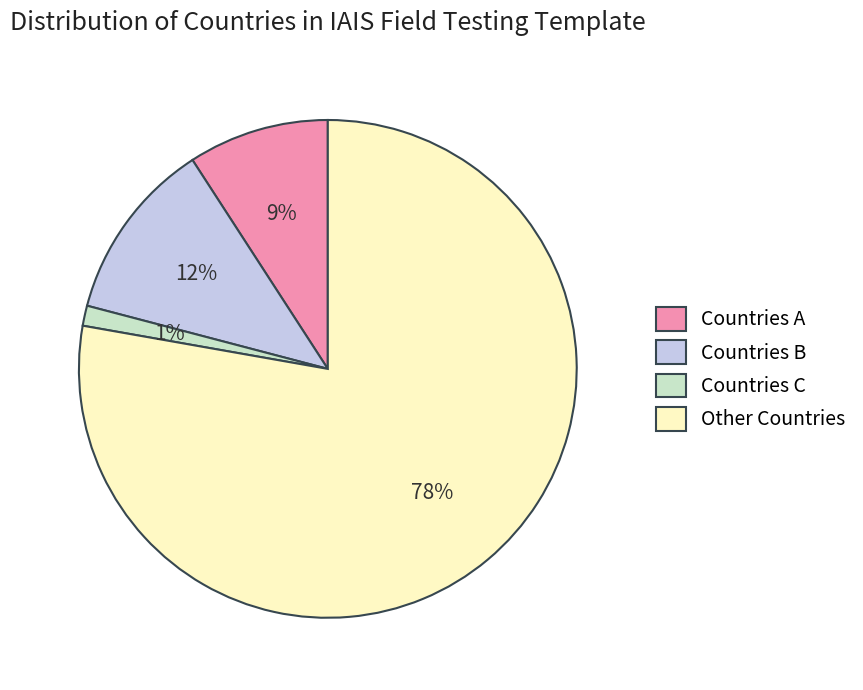

Count the number of slices in the pie.

4